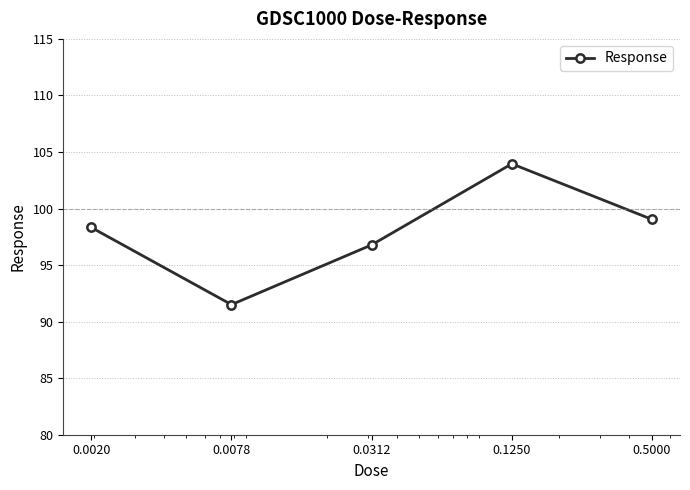

Is this an area chart (filled region under the line)?

No